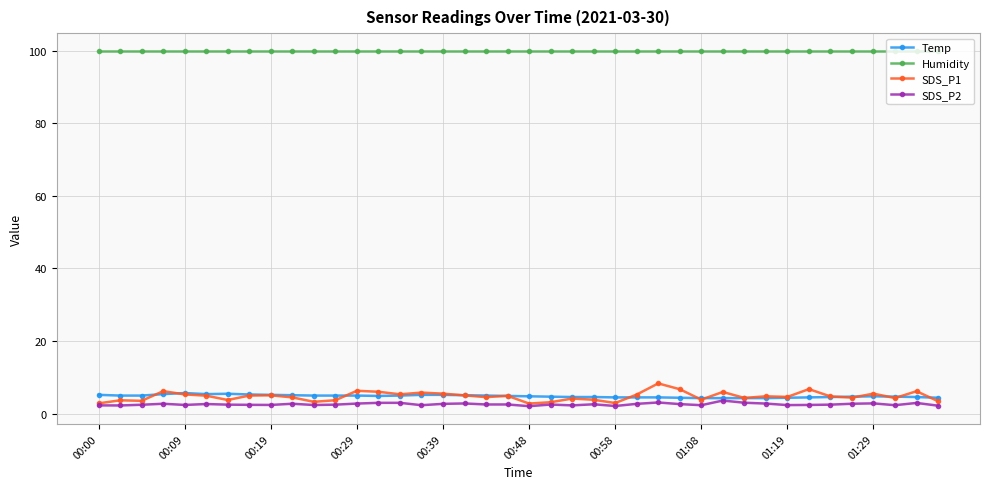

What is the value of the Humidity point at the 36th from the left?

99.9